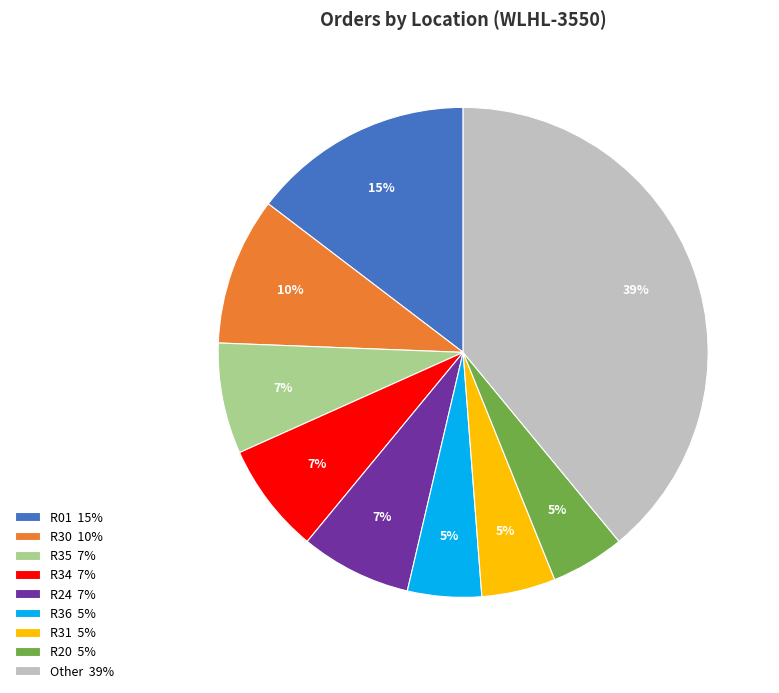

To the nearest percent, what is the difference between the largest and smallest slice percentages?

34%